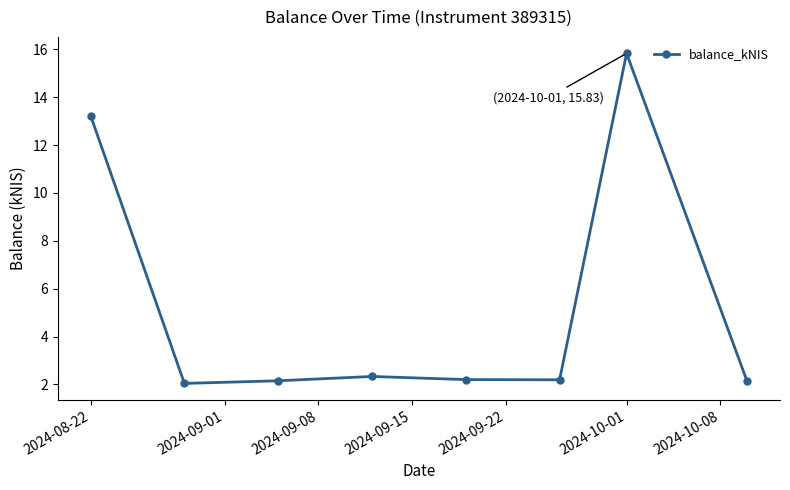

What is the sum of all values?

42.1